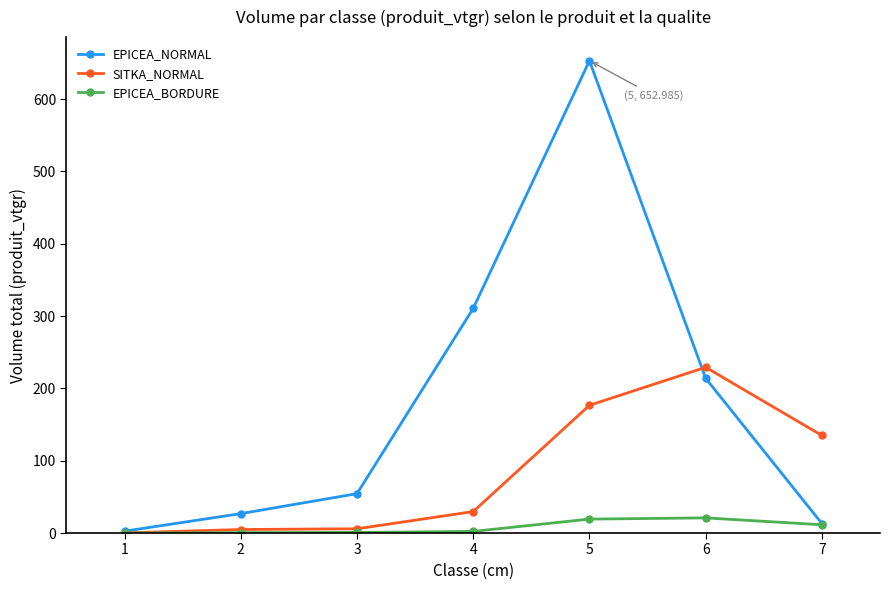

True or false: EPICEA_NORMAL has more than 0 points higher than both neighbors.

True